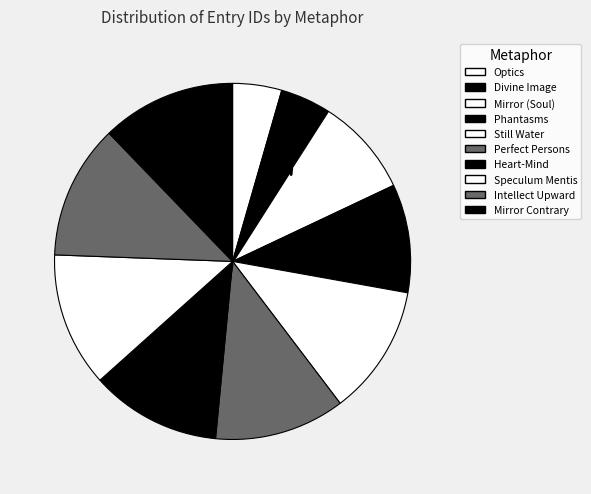

Is Heart-Mind the majority of the pie?

No